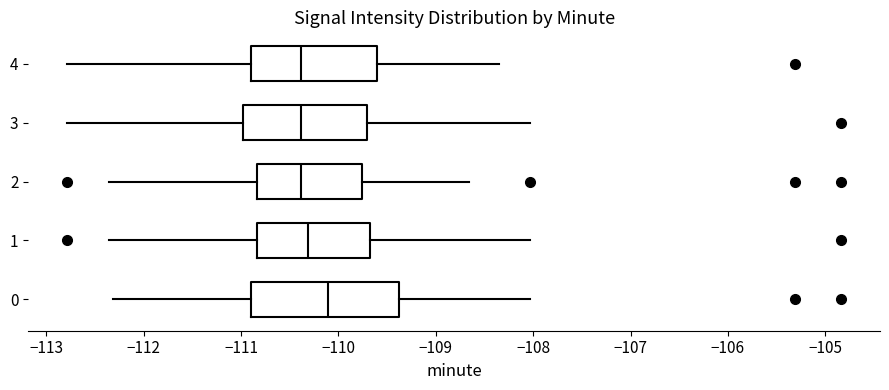

Comparing the boxes themselves (not the whiskers), which one is the widest?

0